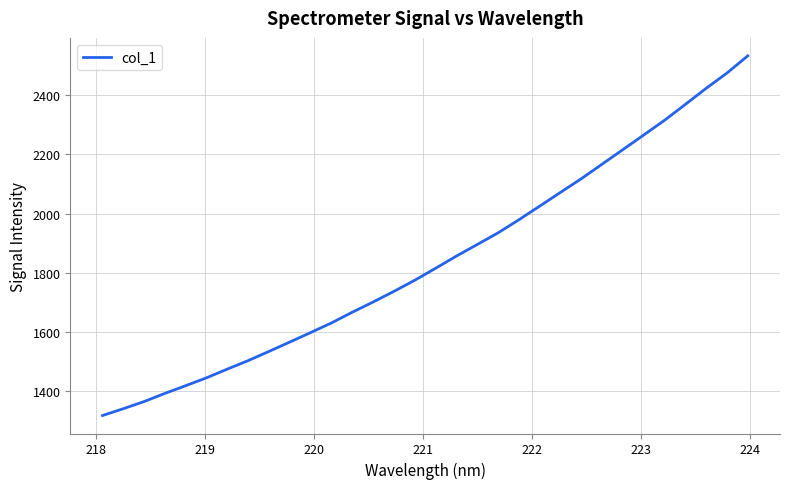

What is the minimum value shown in the chart?

1318.7